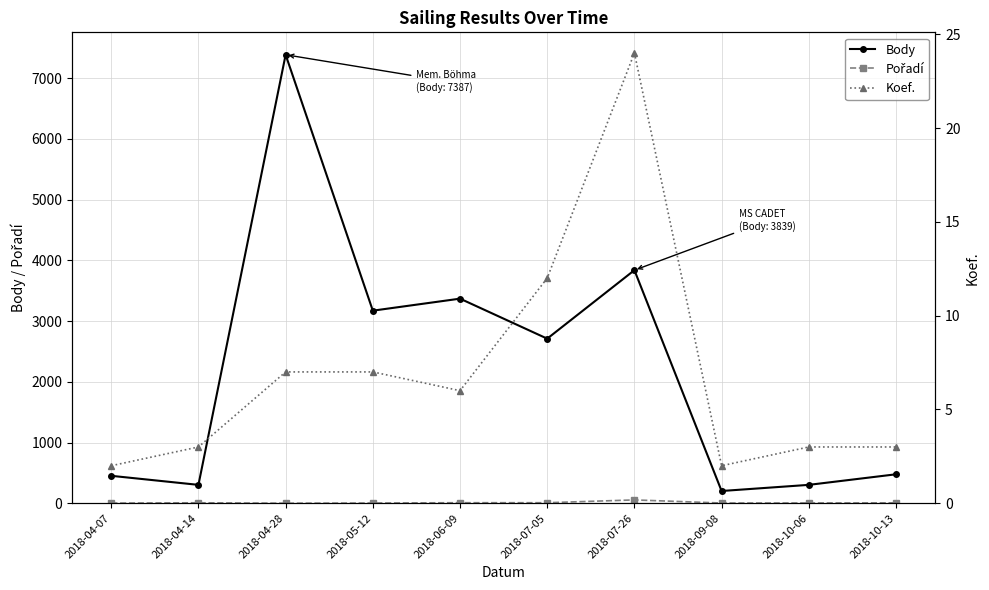

Where do Koef. and Pořadí first cross each other?

2018-04-14 and 2018-04-28